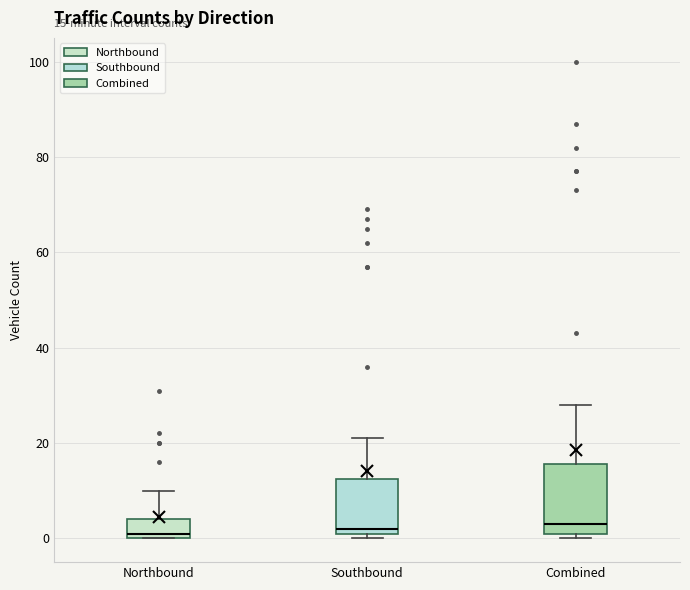

Which box is the tallest, from its lower edge to its upper edge?

Combined